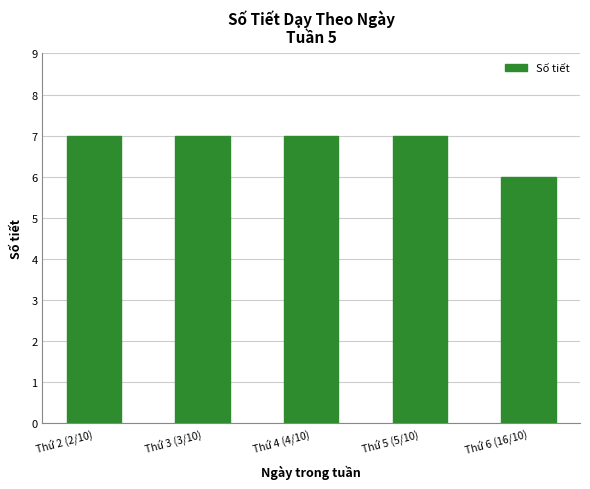

What is the average value?

7